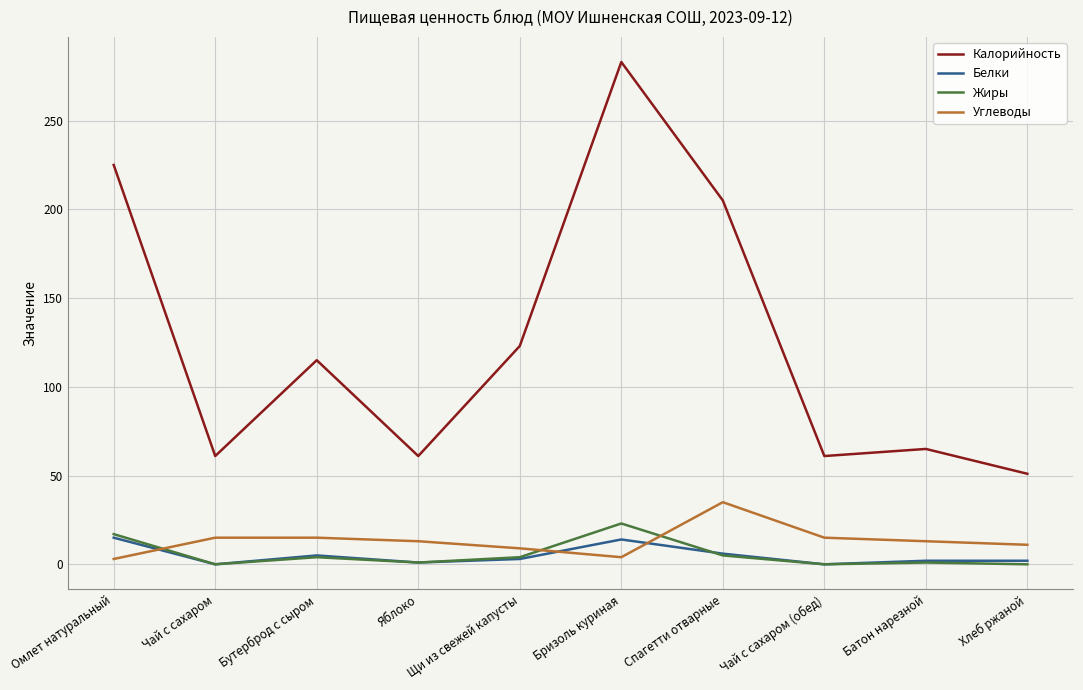

The value of Углеводы at Яблоко is 13. True or false?

True